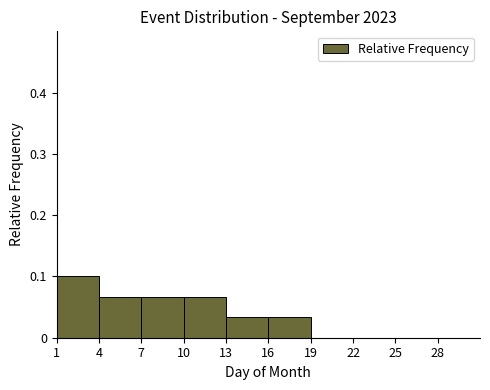

Reading left to right, transcribe this chart: for each bar, give the range it covers on the x-axis and its height. The values are not printed on the chart, so give them approximately, as read against the axis.

1 to 4: 0.10
4 to 7: 0.07
7 to 10: 0.07
10 to 13: 0.07
13 to 16: 0.03
16 to 19: 0.03
19 to 22: 0
22 to 25: 0
25 to 28: 0
28 to 31: 0